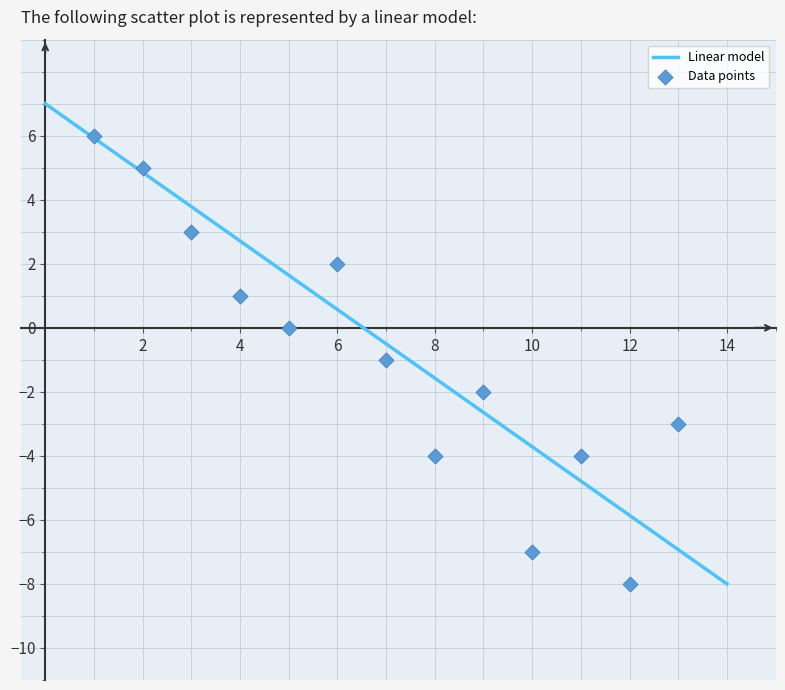

What is the range of Y values (max minus min)?

14